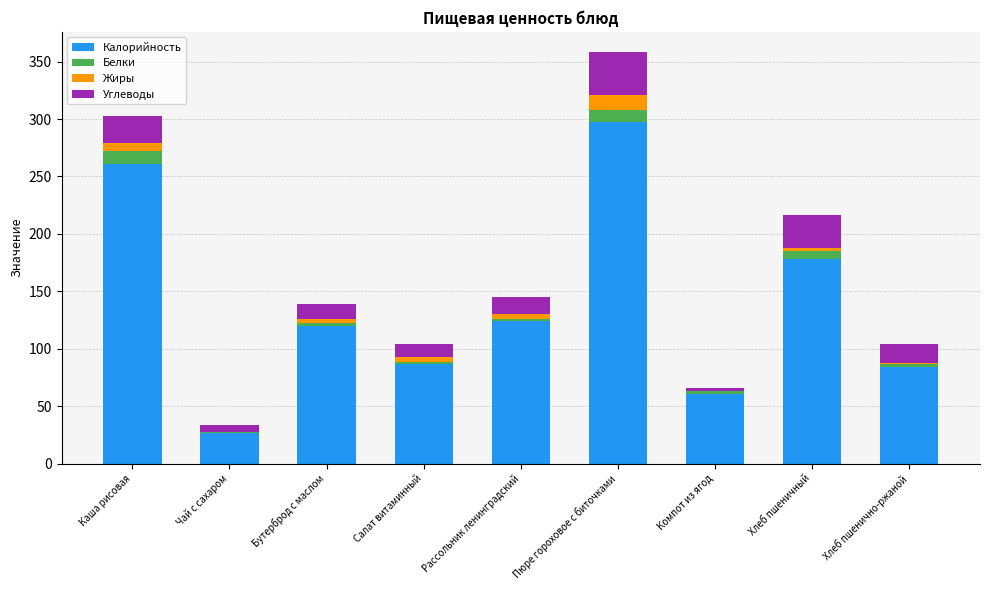

What is the maximum value for Калорийность?

297.0